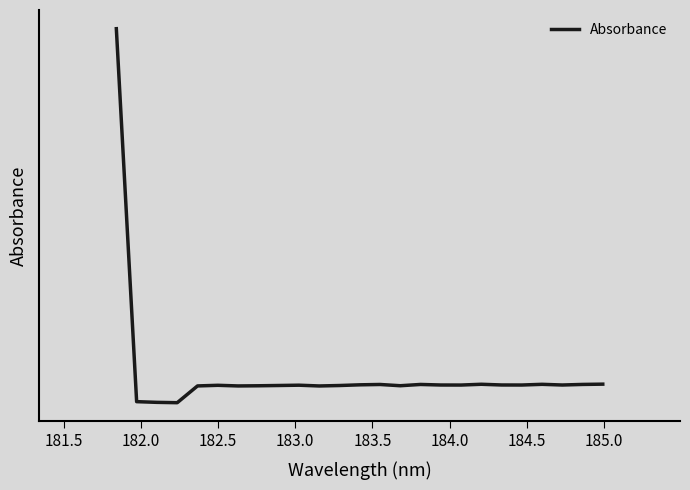

Reading left to right, what are all the values shown in this chart?

1702.6	4.7	1.6	0.0	76.3	79.2	76.3	77.1	78.3	79.7	76.2	78.2	81.4	82.9	77.3	83.0	80.5	80.3	83.9	80.7	80.5	83.7	80.5	83.2	84.4